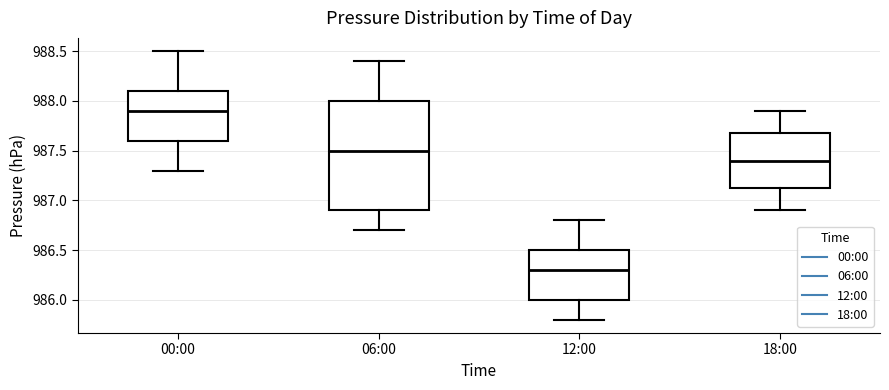

Which box's median line is the highest?

00:00